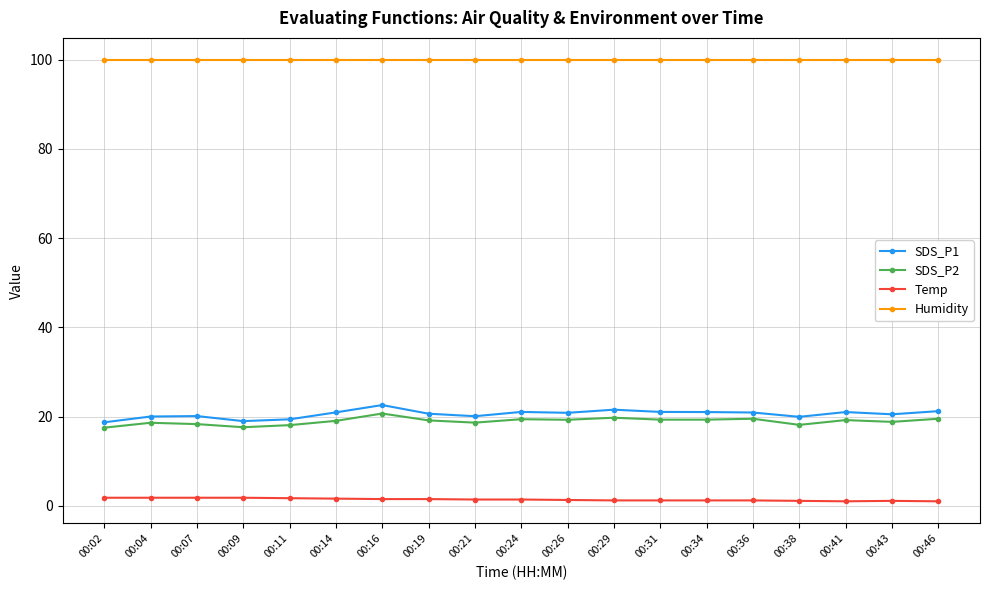

What are all the series names shown in the legend?

SDS_P1, SDS_P2, Temp, Humidity